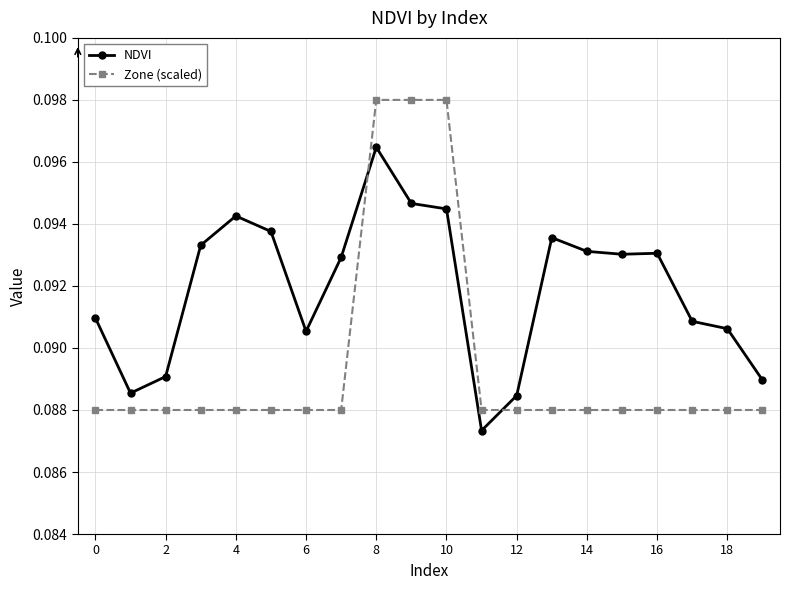

How many intersections are there between Zone (scaled) and NDVI?

2